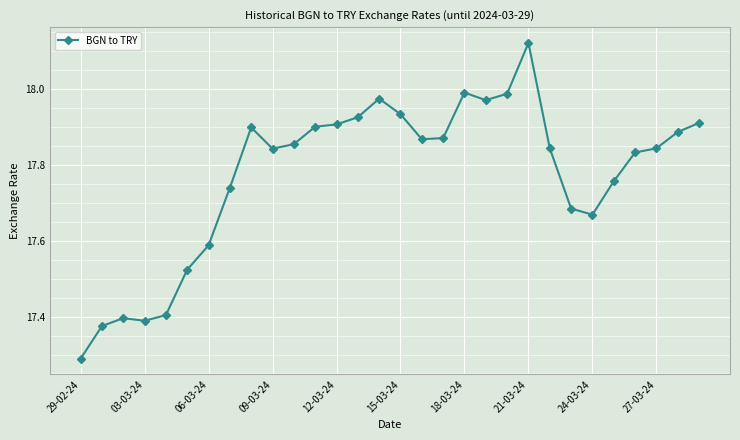

What is the difference between the second highest and minimum values?

0.7